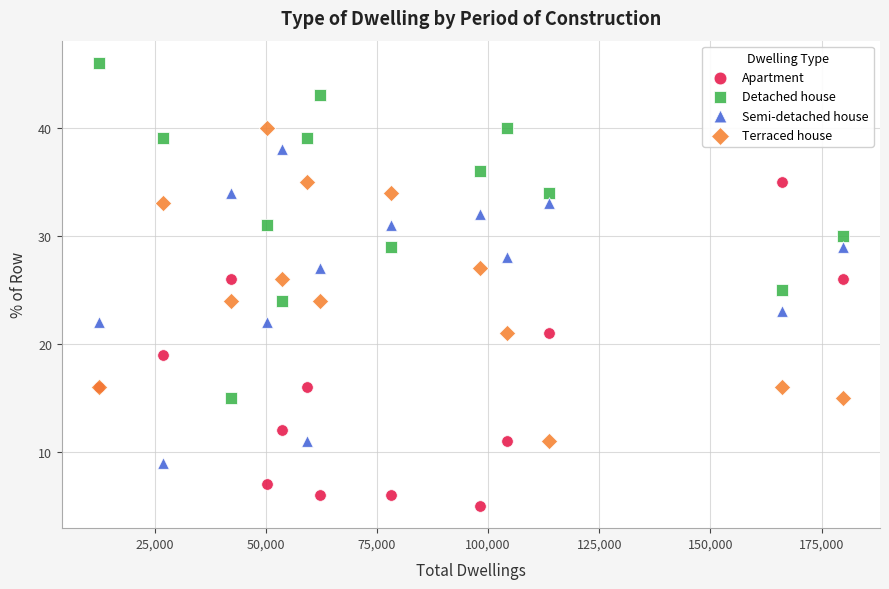

Which series has the largest Y range (max minus min)?

Detached house